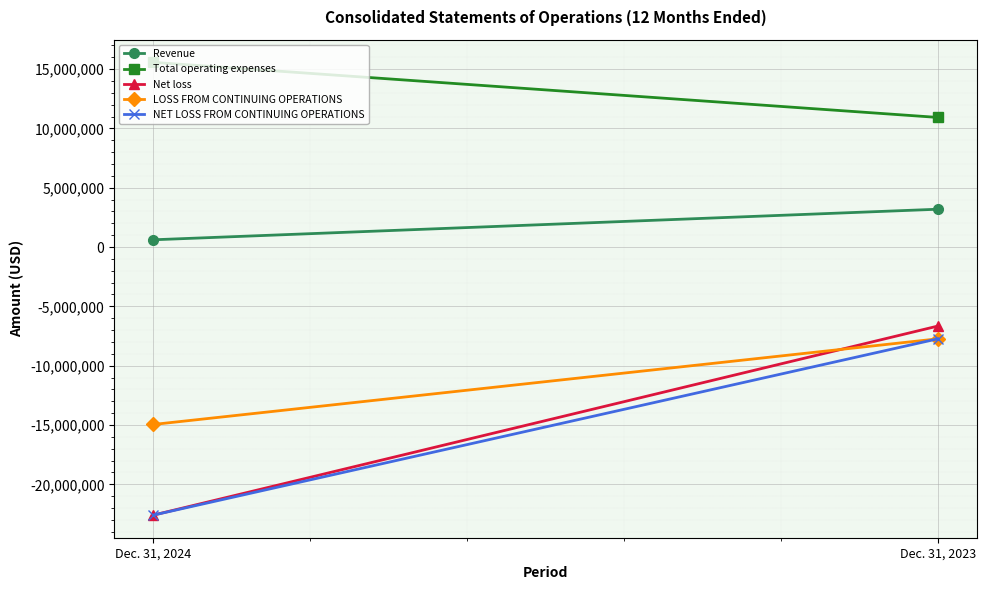

The value of Net loss at Dec. 31, 2024 is -15204222. True or false?

False